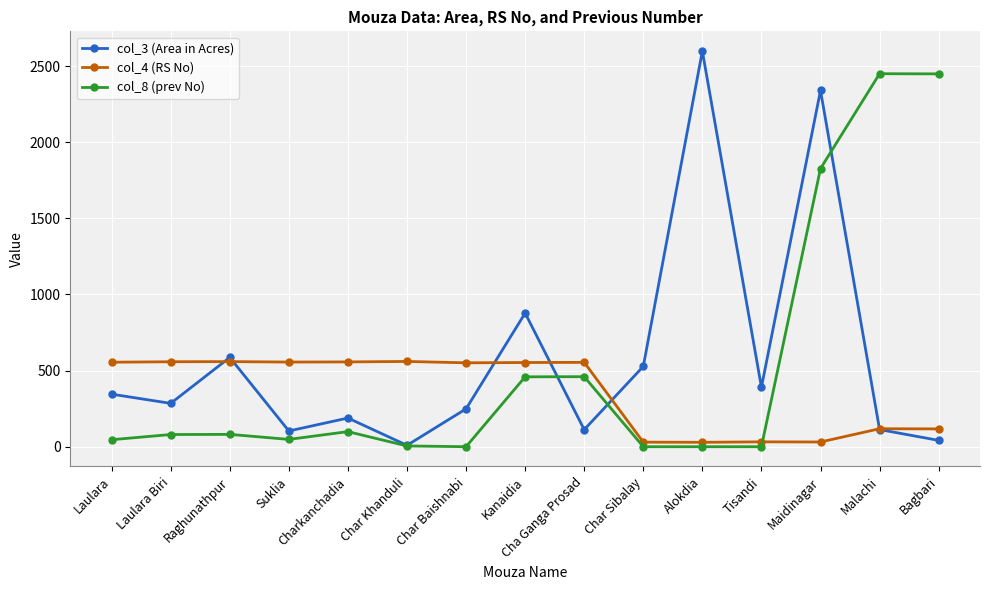

The col_3 (Area in Acres) series shows 284.8 at Laulara Biri. True or false?

True